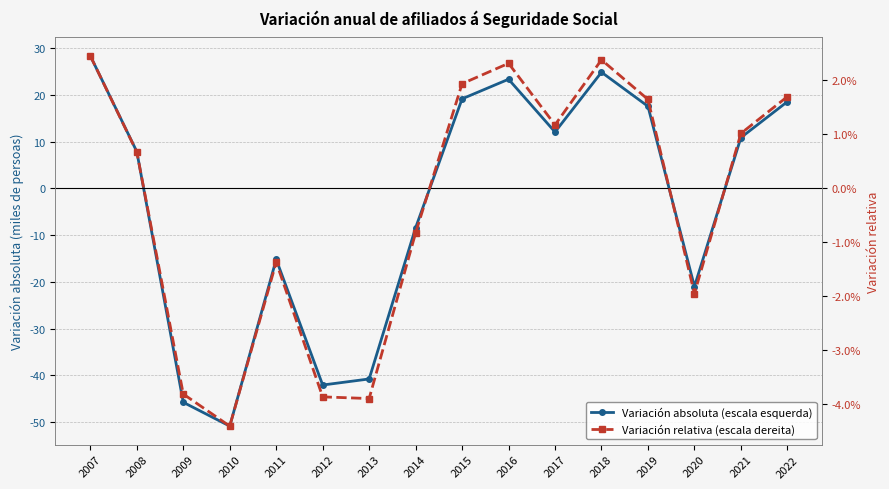

What is the difference between the maximum and minimum values in the Variación relativa (escala dereita) series?

0.1